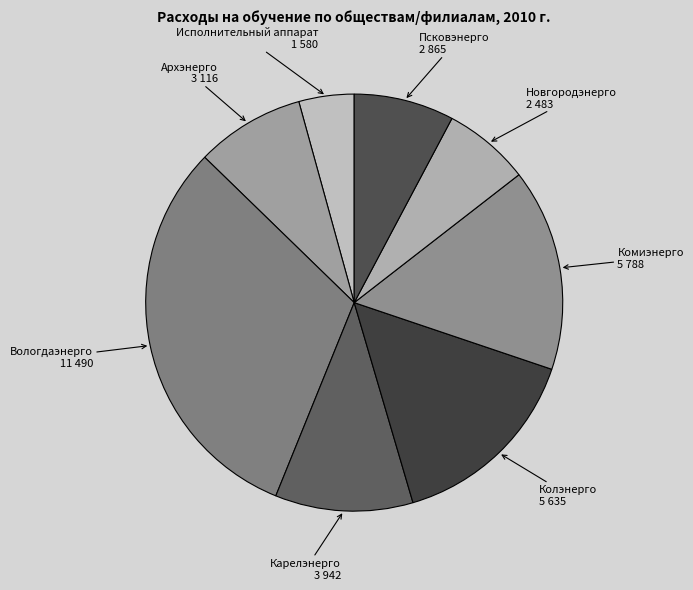

Does Новгородэнерго account for over 50% of the chart?

No